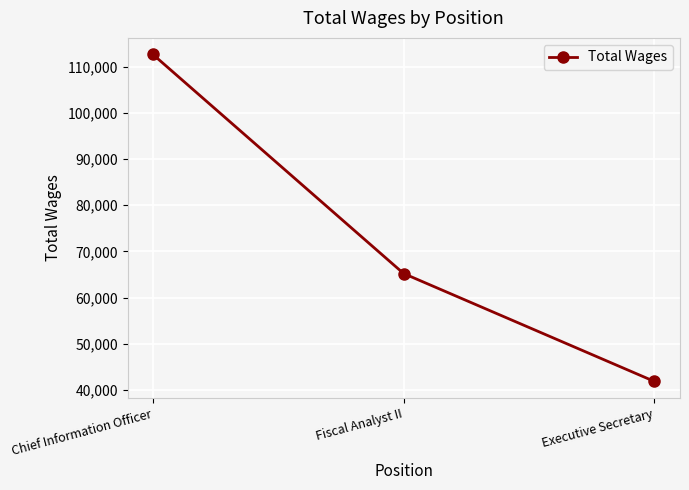

The chart shows a value of 41811 at Executive Secretary. True or false?

True